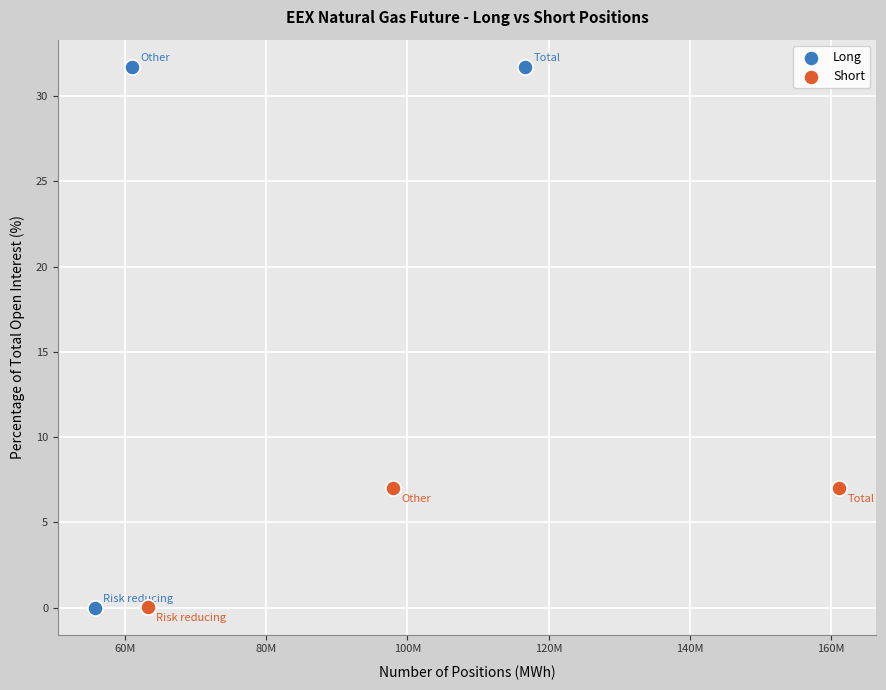

Which series has the largest Y range (max minus min)?

Long